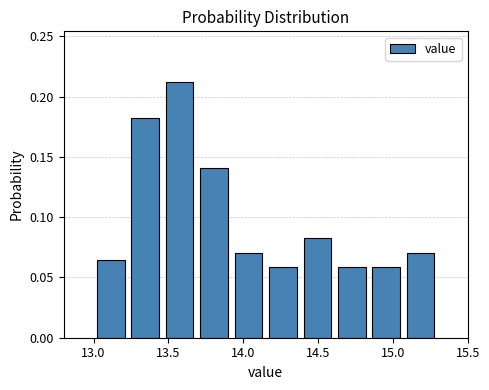

Reading left to right, transcribe this chart: for each bar, give the range it covers on the x-axis and its height. Neither the bar edges nor the heights are printed on the chart, so give them approximately, as read against the axes.

13.00 to 13.23: 0.065
13.23 to 13.46: 0.180
13.46 to 13.69: 0.210
13.69 to 13.92: 0.140
13.92 to 14.15: 0.070
14.15 to 14.38: 0.060
14.38 to 14.61: 0.080
14.61 to 14.84: 0.060
14.84 to 15.07: 0.060
15.07 to 15.30: 0.070